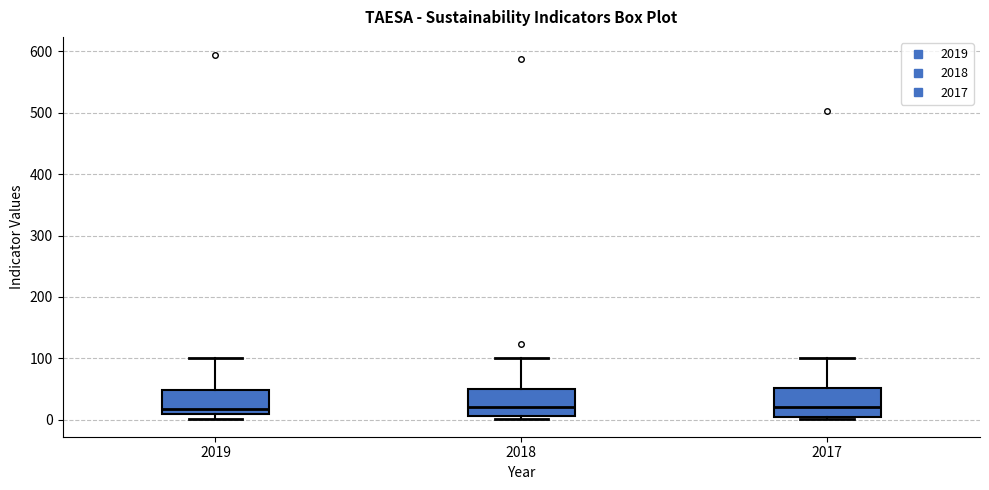

Reading left to right, transcribe this box plot: for each box, give where its median line is, the range the box spans, and where its two whiskers end, as read against the y-axis. The values are not printed on the chart, so give them approximately, as read against the axis.

2019: median 20, box 10 to 50, whiskers 0 to 100
2018: median 20, box 10 to 50, whiskers 0 to 100
2017: median 20, box 0 to 50, whiskers 0 to 100